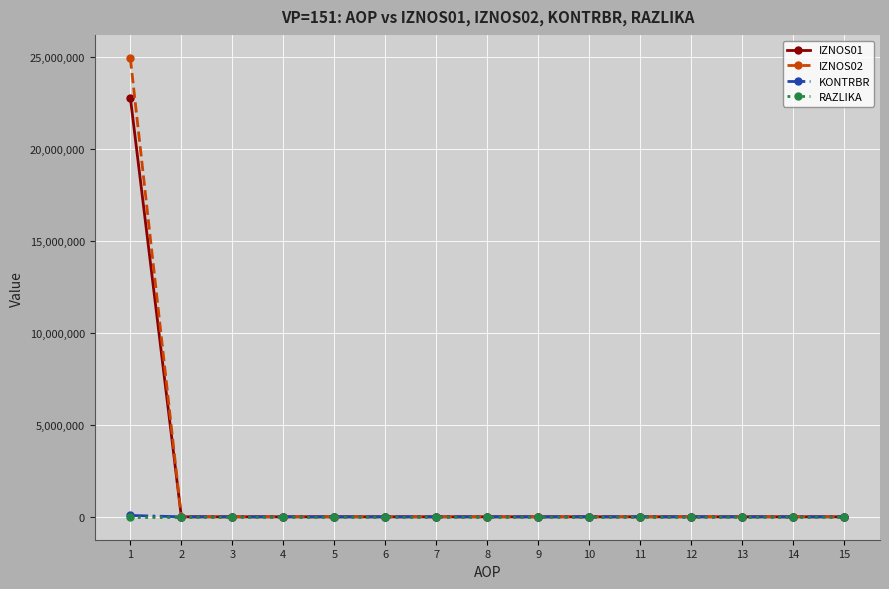

The value of IZNOS02 at 15 is 16601019.3. True or false?

False